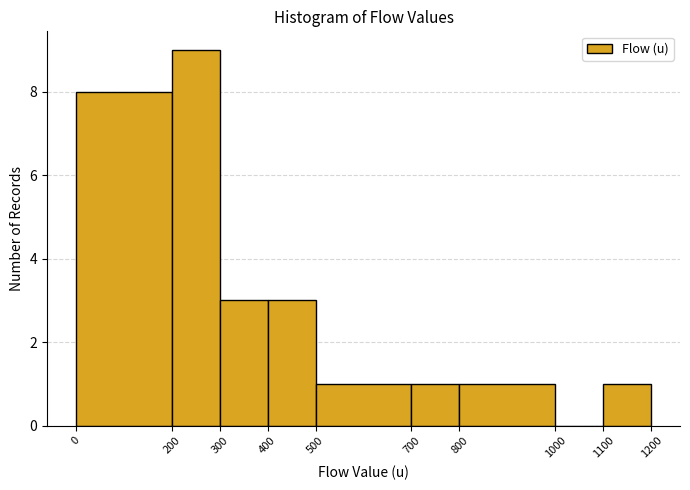

What is the height of the bar covering 500 to 700 on the x-axis? The values are not printed on the chart, so give them approximately, as read against the axis.

1